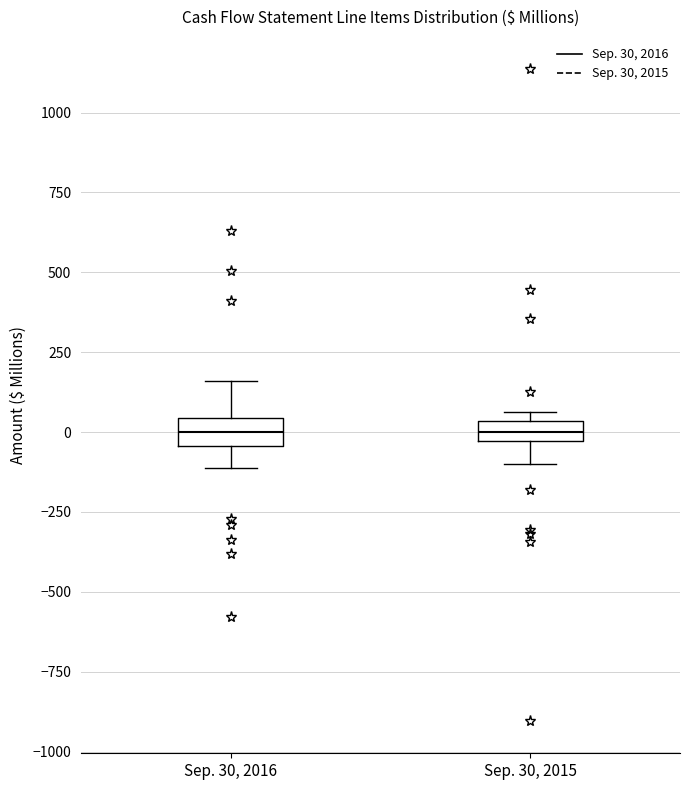

Where is the lower edge of the box for Sep. 30, 2015 on the y-axis? The values are not printed on the chart, so give them approximately, as read against the axis.

-50